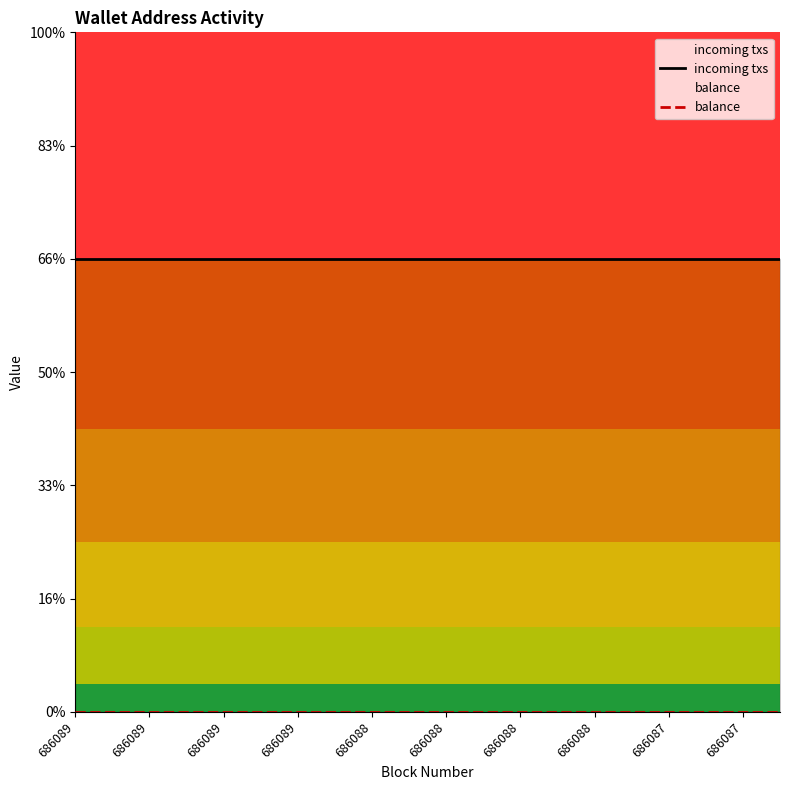

At which category does the chart reach its minimum across all series?

686089